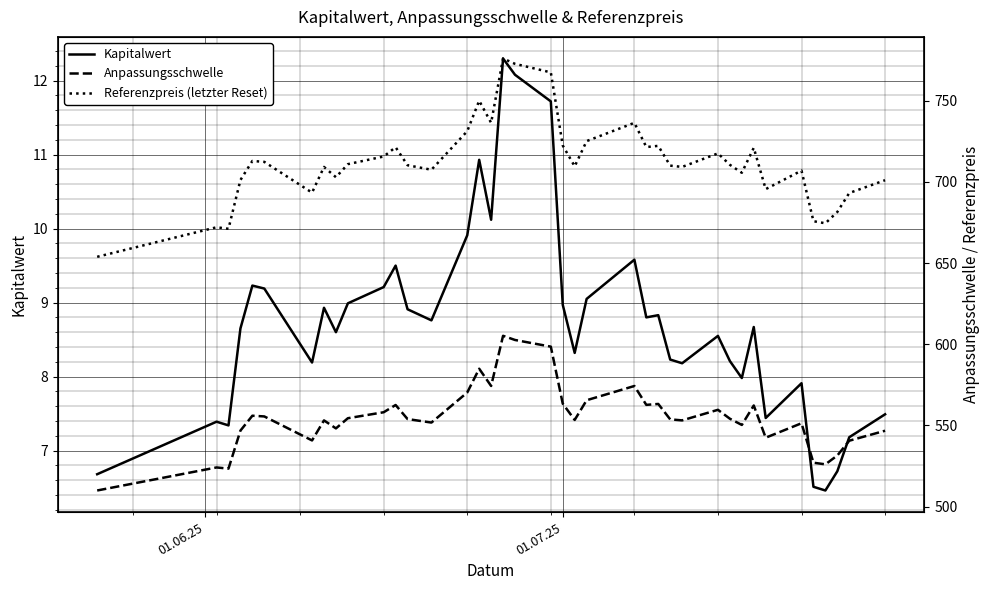

What is the maximum value for Kapitalwert?

12.3